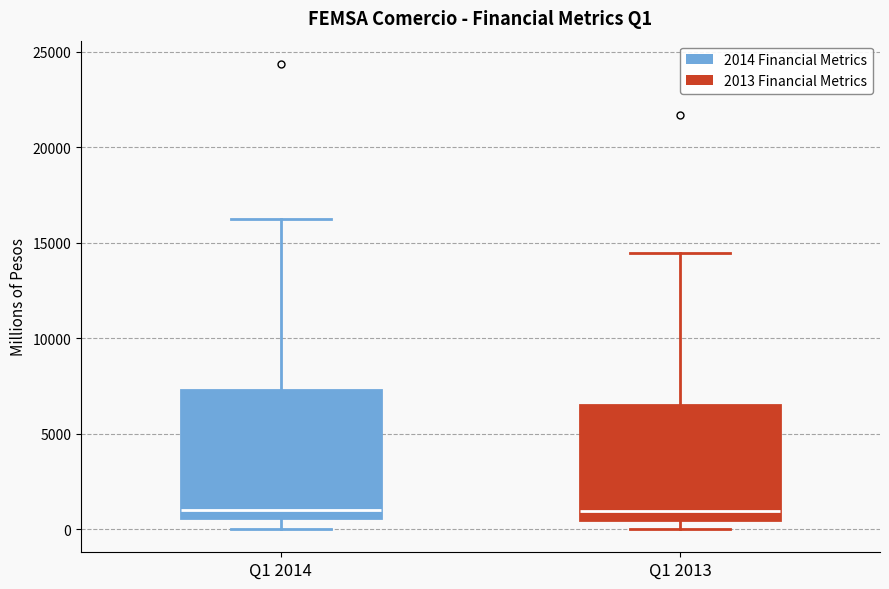

Reading left to right, read every box against the y-axis: the position of its median line, the range the box covers, and the ends of its whiskers. The values are not printed on the chart, so give them approximately, as read against the axis.

Q1 2014: median 1000, box 500 to 7500, whiskers 0 to 16500
Q1 2013: median 1000, box 500 to 6500, whiskers 0 to 14500